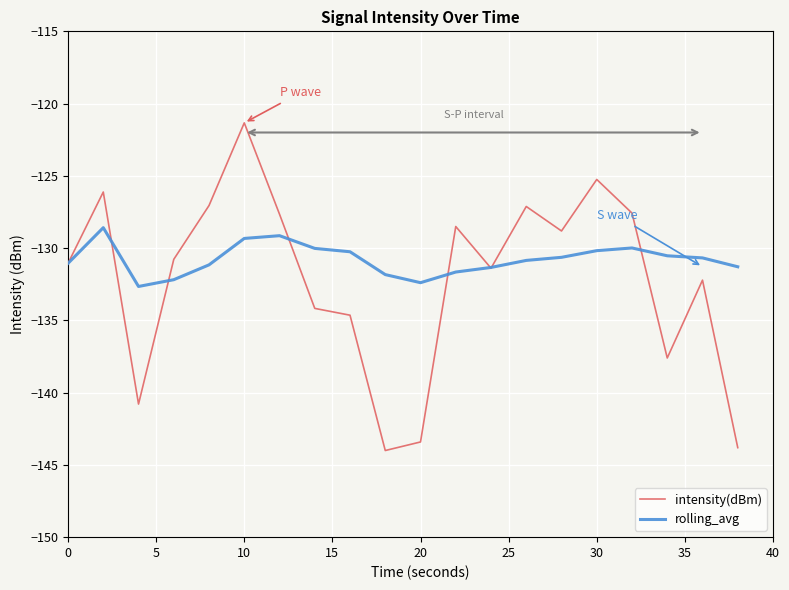

Which series has the largest range (max minus min)?

intensity(dBm)